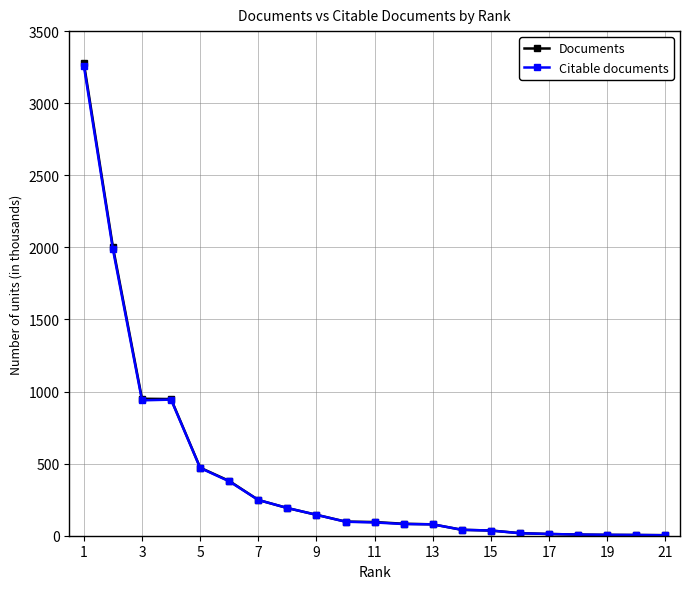

What is the greatest value displayed?

3280